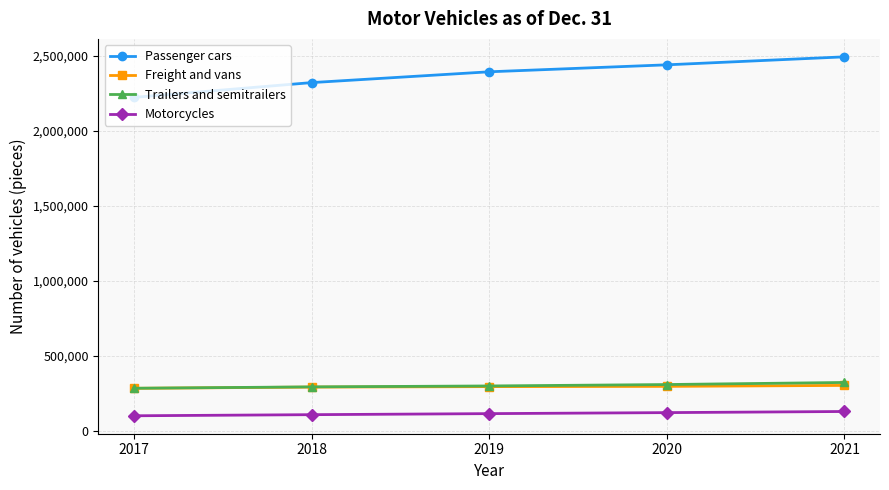

The Freight and vans series shows 422673 at 2021. True or false?

False